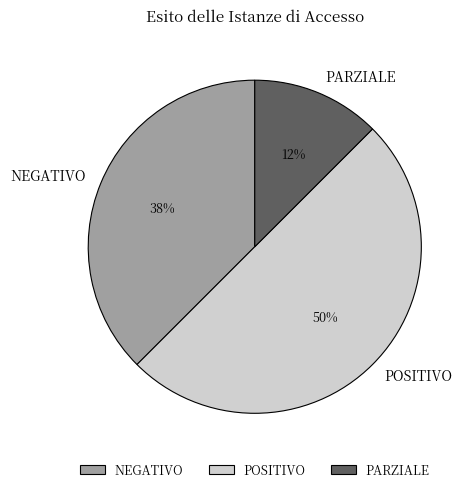

To the nearest percent, what is the average slice percentage?

33%